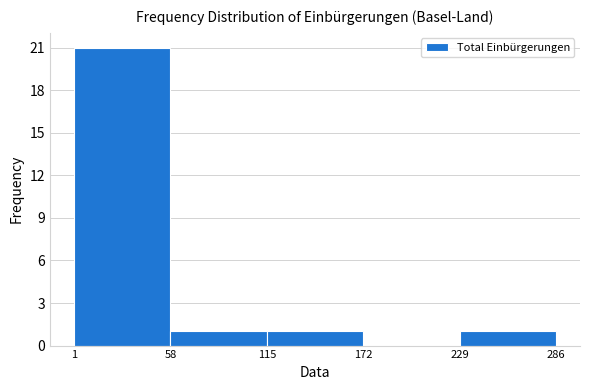

Reading left to right, transcribe this chart: for each bar, give the range it covers on the x-axis and its height. The values are not printed on the chart, so give them approximately, as read against the axis.

1 to 58: 21
58 to 115: 1
115 to 172: 1
172 to 229: 0
229 to 286: 1